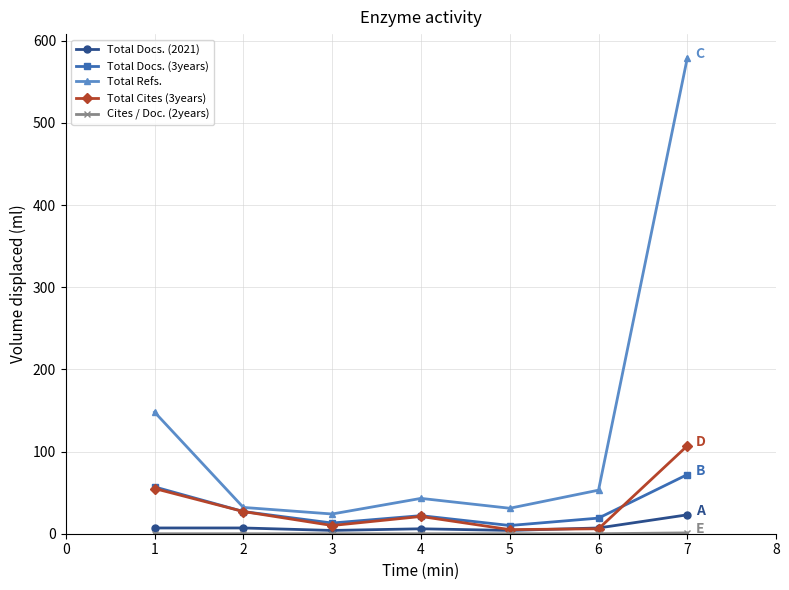

At which category does Total Refs. reach its first local peak?

4